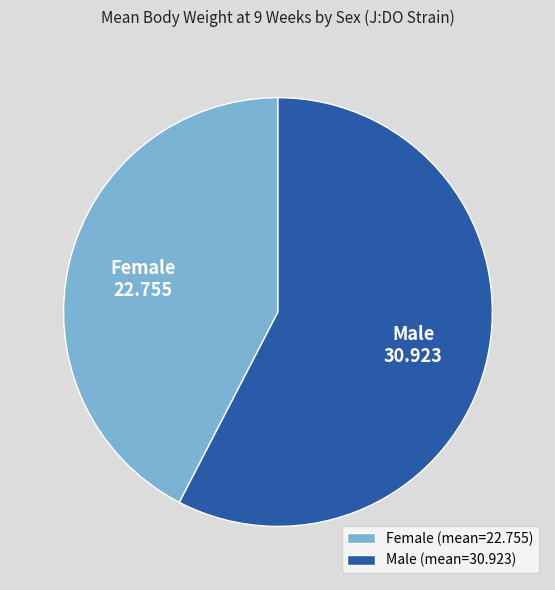

Which category has the smallest portion of the pie?

Female (mean=22.755)